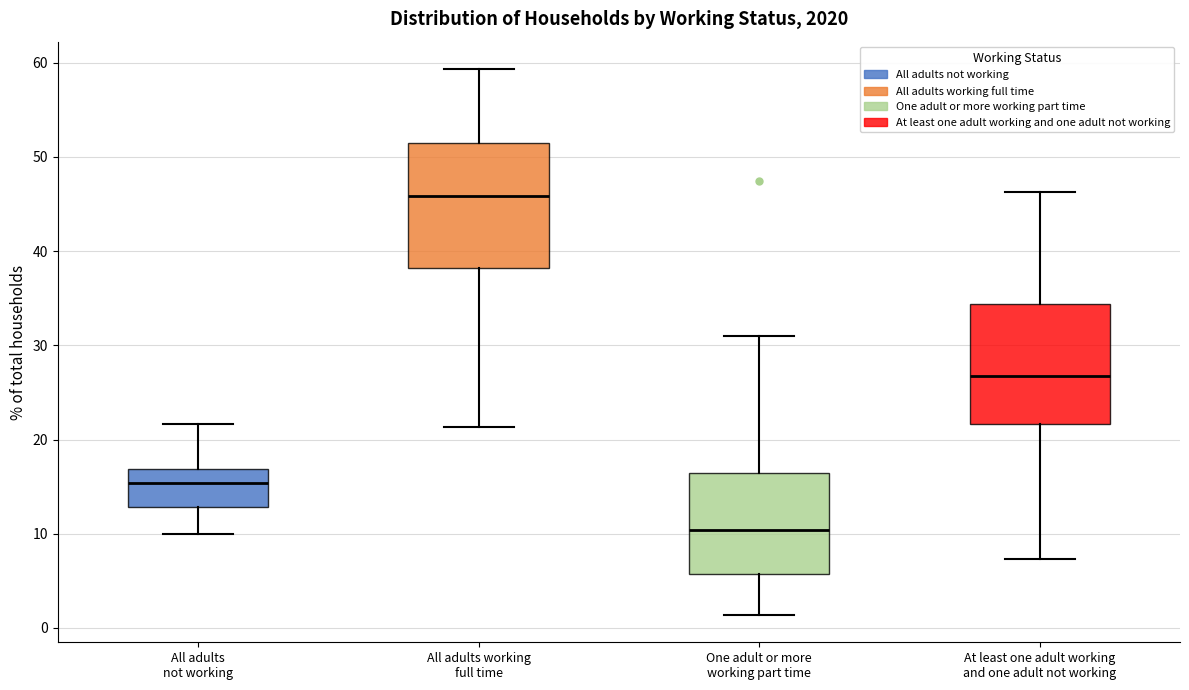

Where is the lower edge of the box for One adult or more working part time on the y-axis? The values are not printed on the chart, so give them approximately, as read against the axis.

6